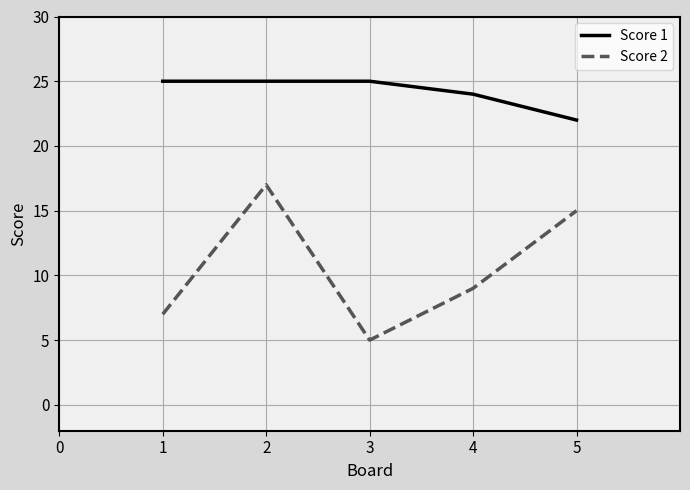

Rank the series at 2 from highest to lowest value.

Score 1, Score 2